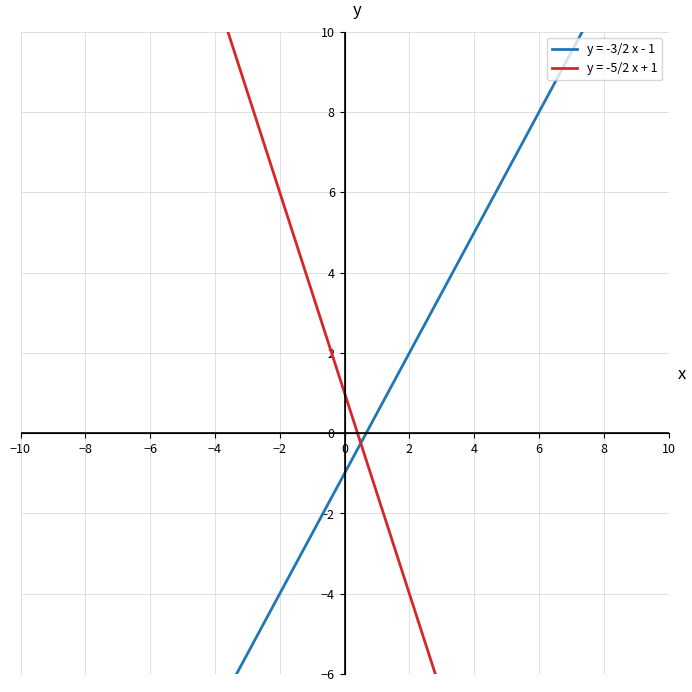

What are all the series names shown in the legend?

y = -3/2 x - 1, y = -5/2 x + 1